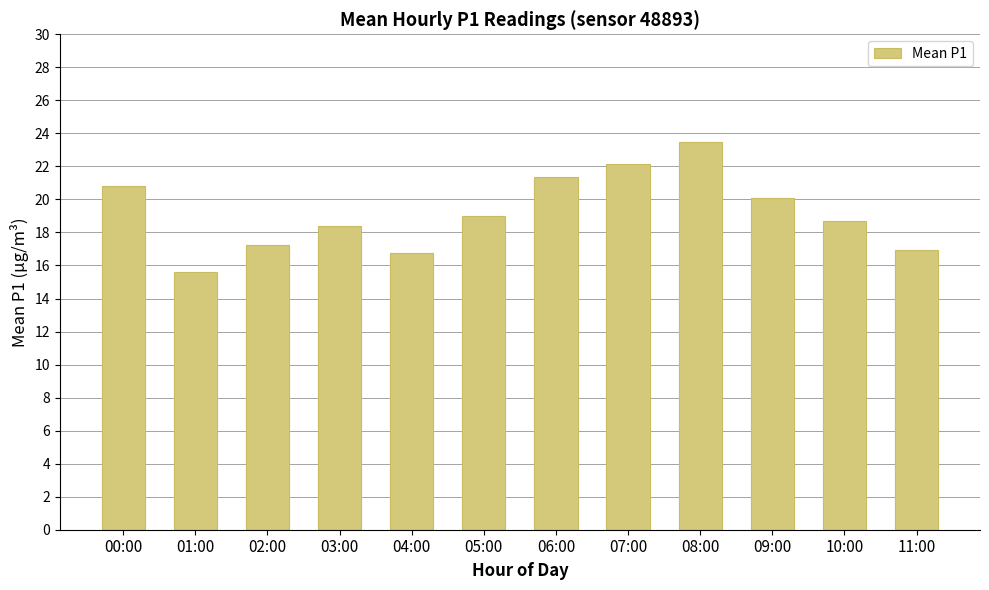

The value at 02:00 is 17.2. True or false?

True